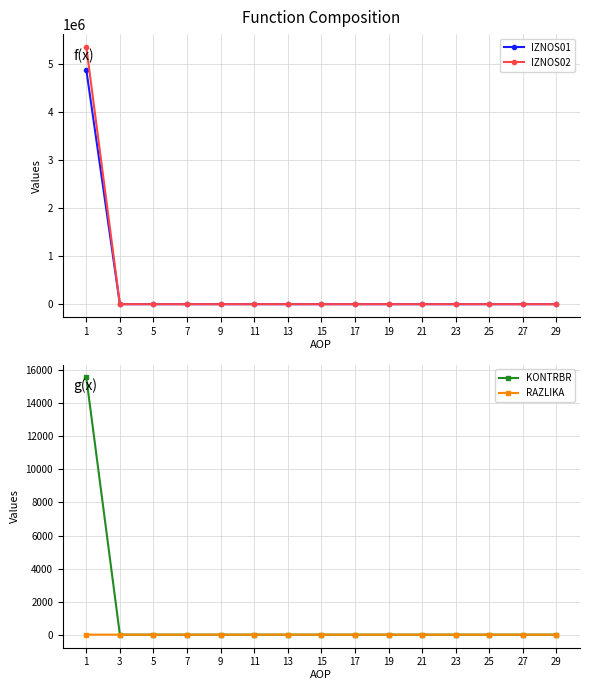

What is the average value of the IZNOS01 series?

325032.4